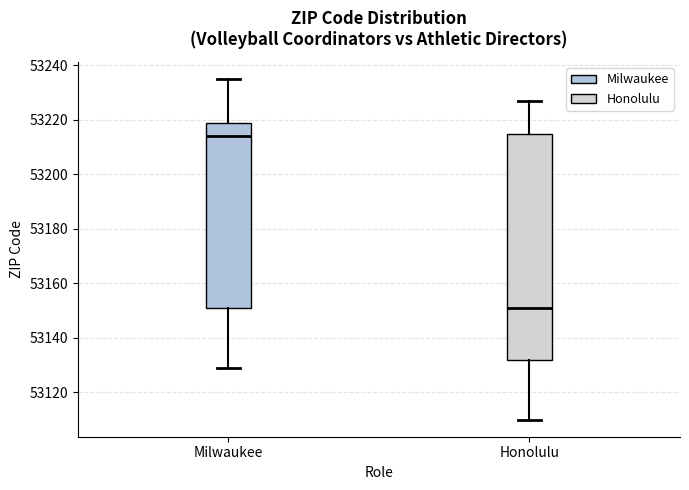

Which box is the tallest, from its lower edge to its upper edge?

Honolulu